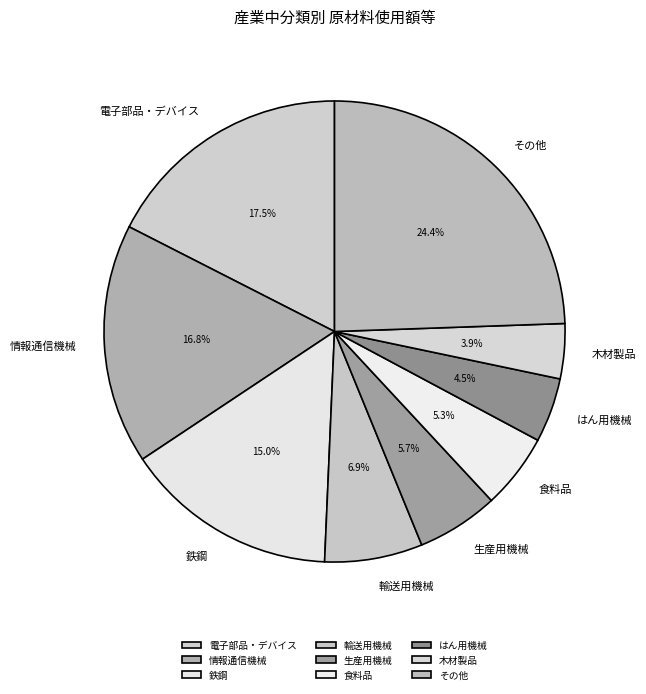

Is there a majority slice in this chart?

No